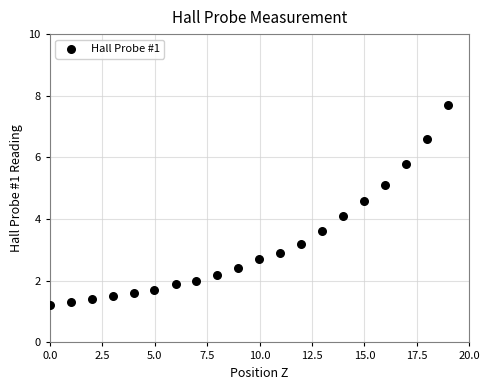

What is the range of Y values (max minus min)?

6.5